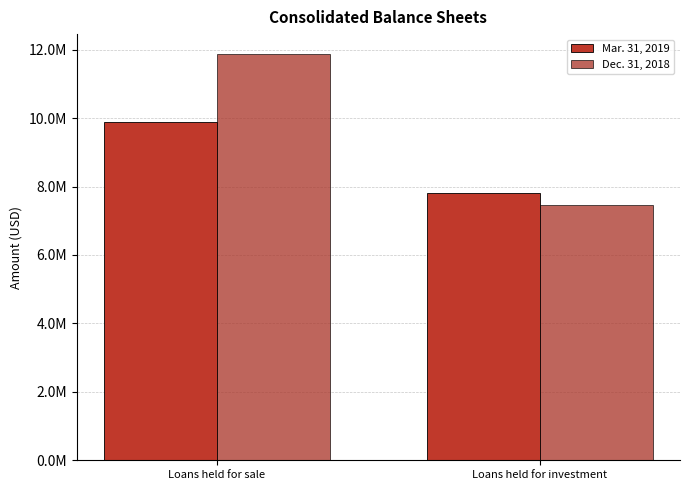

True or false: Mar. 31, 2019 has a value of 9875442 at Loans held for sale.

True